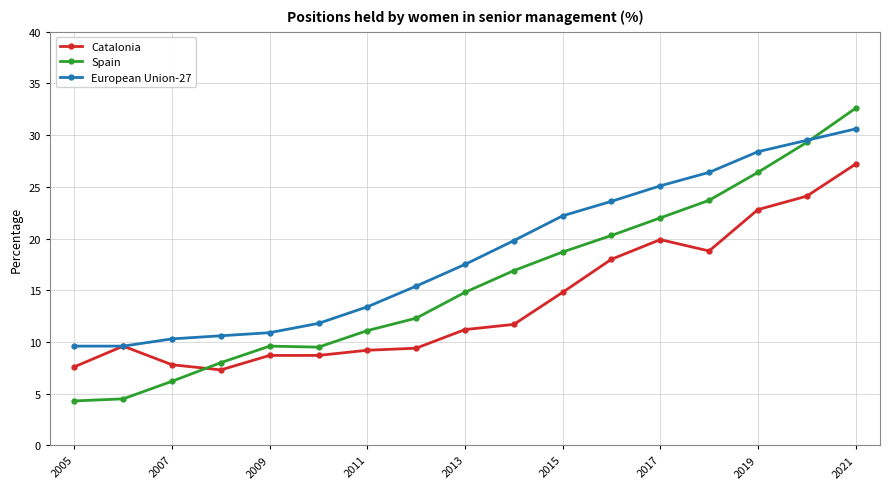

Which series has the widest spread of values?

Spain